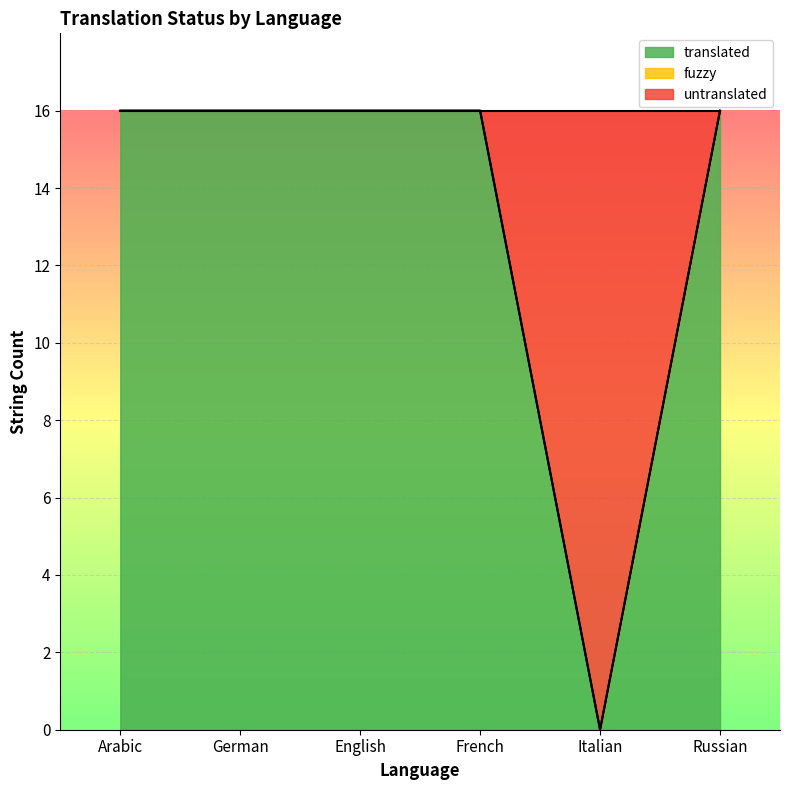

Where is fuzzy nearest to the value 0?

Arabic